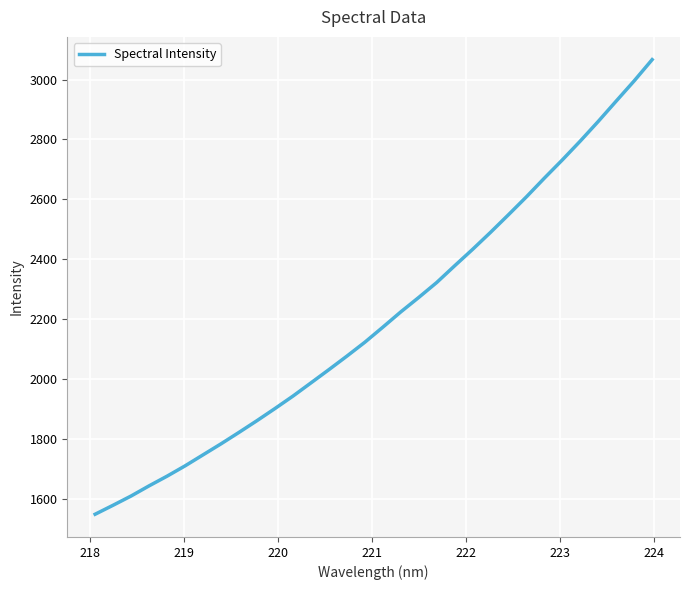

What is the difference between the maximum and minimum values?

1519.2